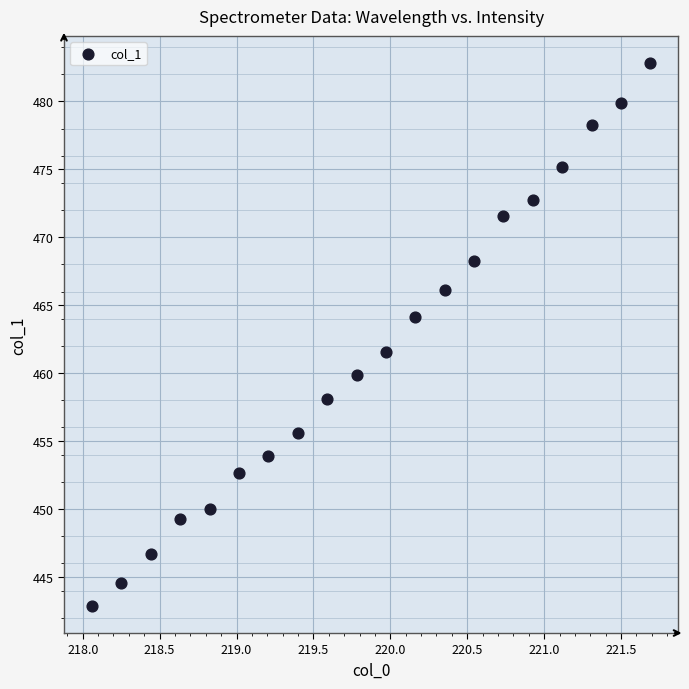

What is the range of X values (max minus min)?

3.6